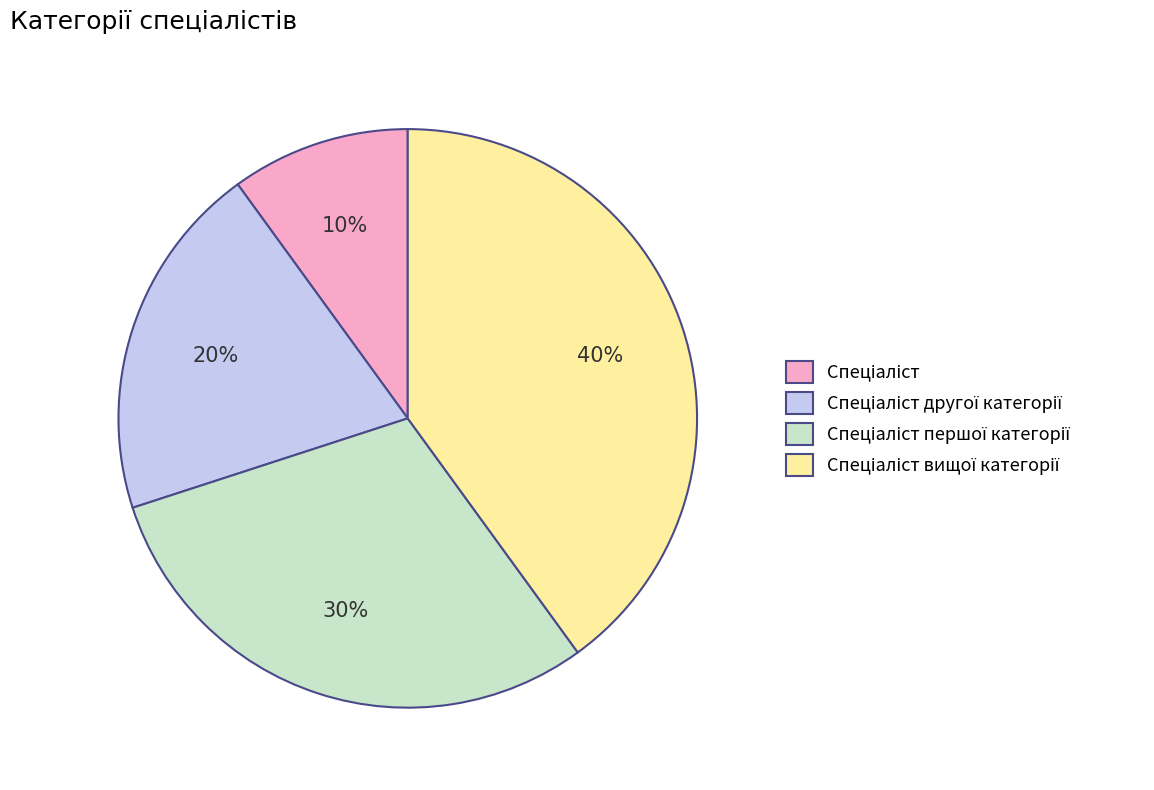

To the nearest percent, what is the difference between the largest and smallest slice percentages?

30%